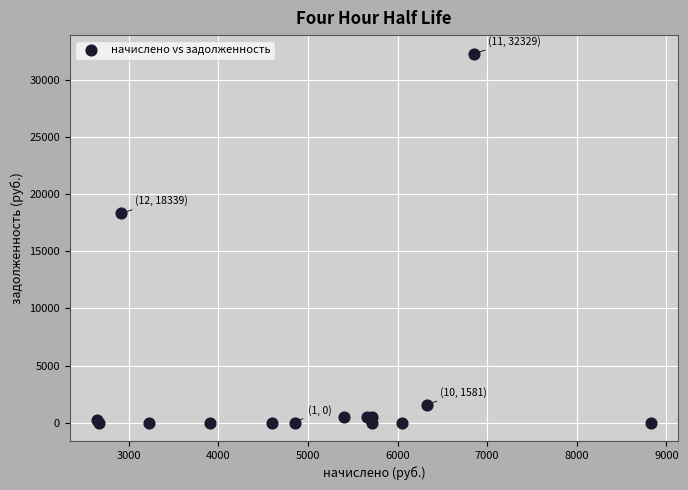

What Y value in the scatter plot is closest to 16164?

18339.2